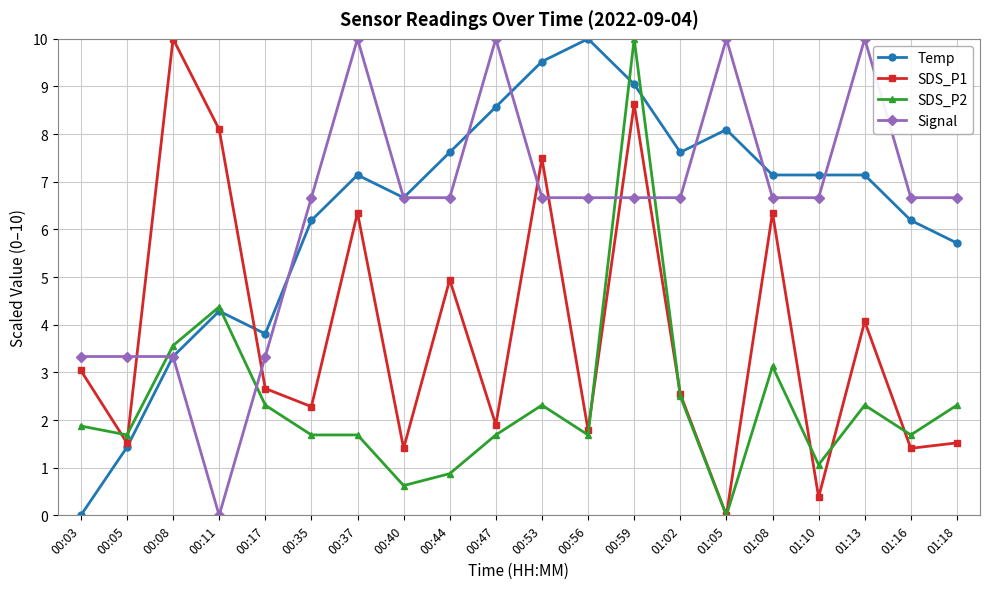

Rank the series at 01:18 from lowest to highest value.

SDS_P1, SDS_P2, Temp, Signal